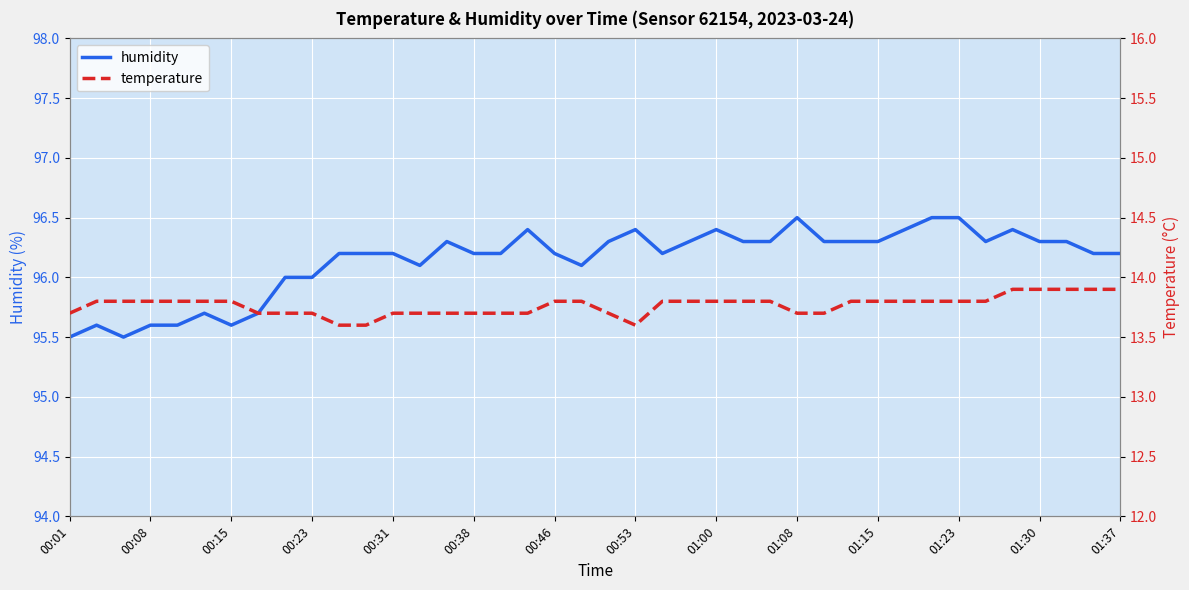

Is this an area chart (filled region under the line)?

No